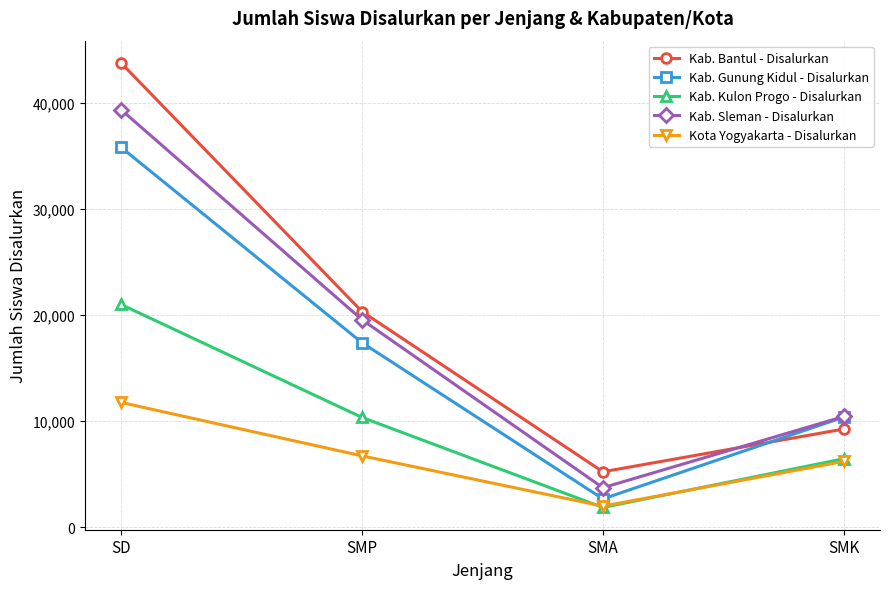

Reading left to right, transcribe all the data shown in this chart.

Kab. Bantul - Disalurkan: SD=43752	SMP=20334	SMA=5244	SMK=9271
Kab. Gunung Kidul - Disalurkan: SD=35803	SMP=17403	SMA=2692	SMK=10399
Kab. Kulon Progo - Disalurkan: SD=21002	SMP=10364	SMA=1882	SMK=6473
Kab. Sleman - Disalurkan: SD=39346	SMP=19568	SMA=3744	SMK=10453
Kota Yogyakarta - Disalurkan: SD=11775	SMP=6744	SMA=2008	SMK=6221